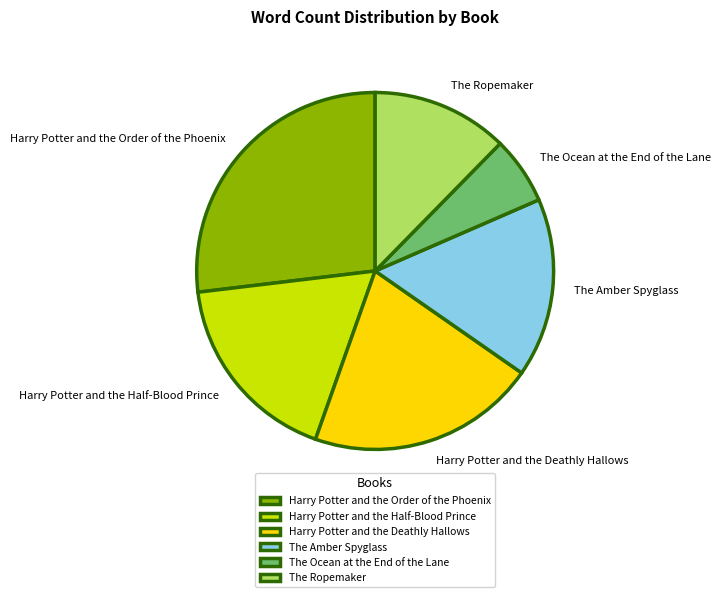

Rank the categories by value from highest to lowest.

Harry Potter and the Order of the Phoenix, Harry Potter and the Deathly Hallows, Harry Potter and the Half-Blood Prince, The Amber Spyglass, The Ropemaker, The Ocean at the End of the Lane